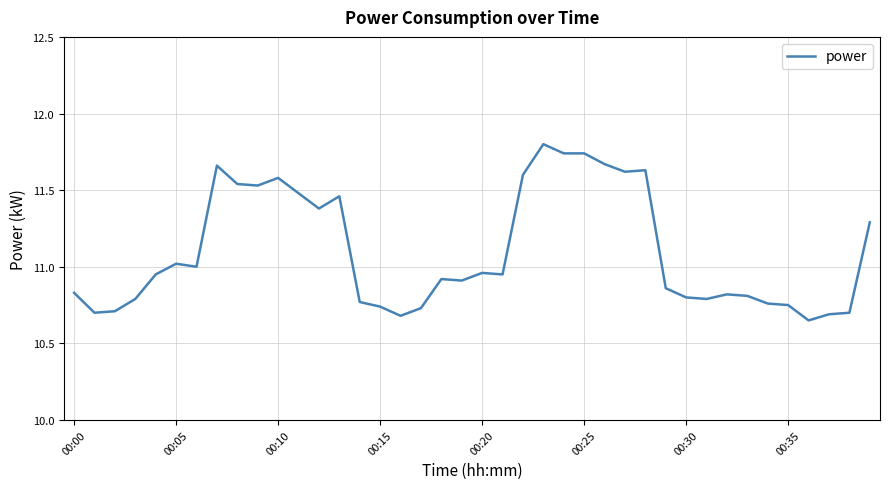

Count the number of data series in this chart.

1